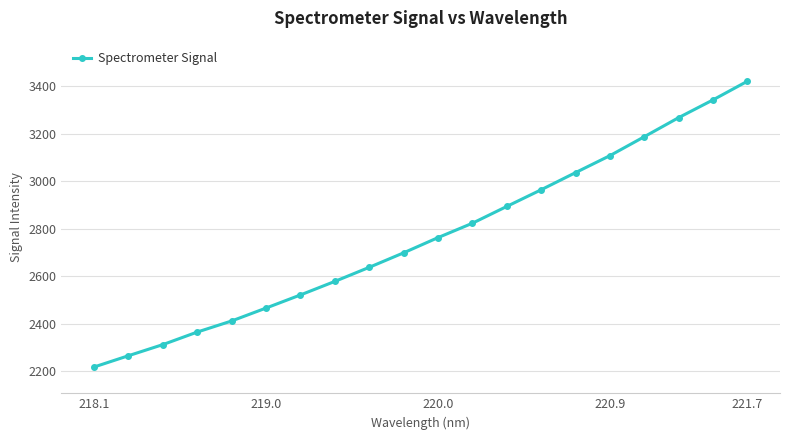

What is the maximum value shown in the chart?

3421.0